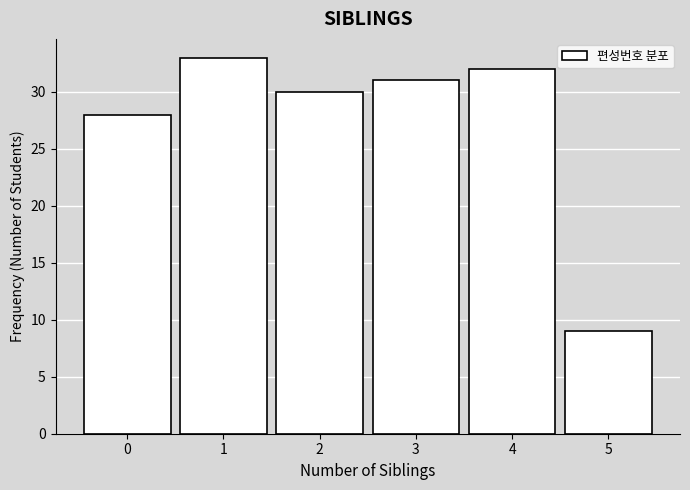

Reading left to right, what are all the values shown in this chart?

28	33	30	31	32	9